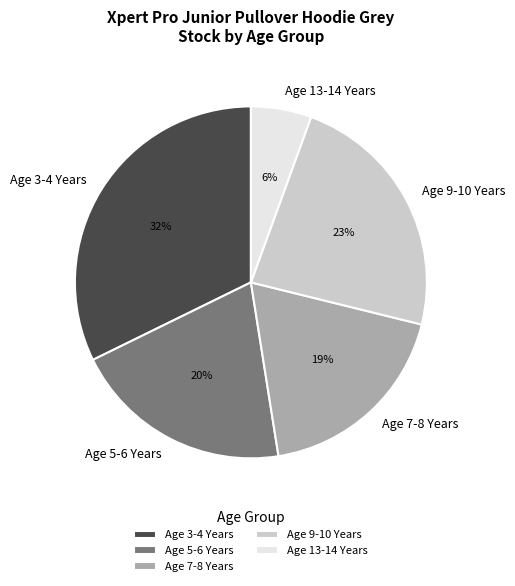

Rank the categories by value from highest to lowest.

Age 3-4 Years, Age 9-10 Years, Age 5-6 Years, Age 7-8 Years, Age 13-14 Years